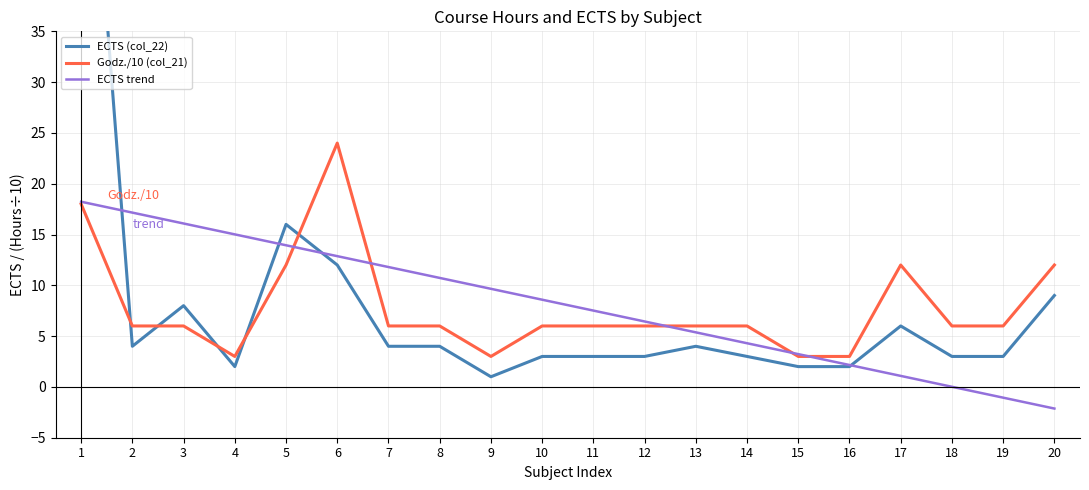

What is the difference between the maximum and minimum values in the ECTS (col_22) series?

68.0